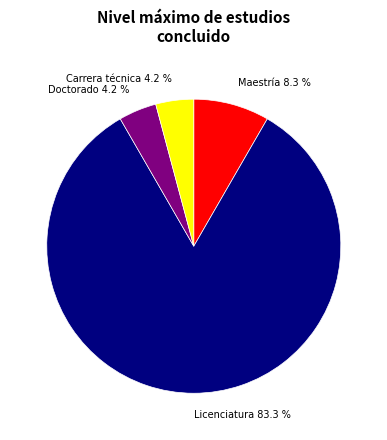

What is the ratio of the value at Maestría 8.3 % to the value at Carrera técnica 4.2 %?

2.0